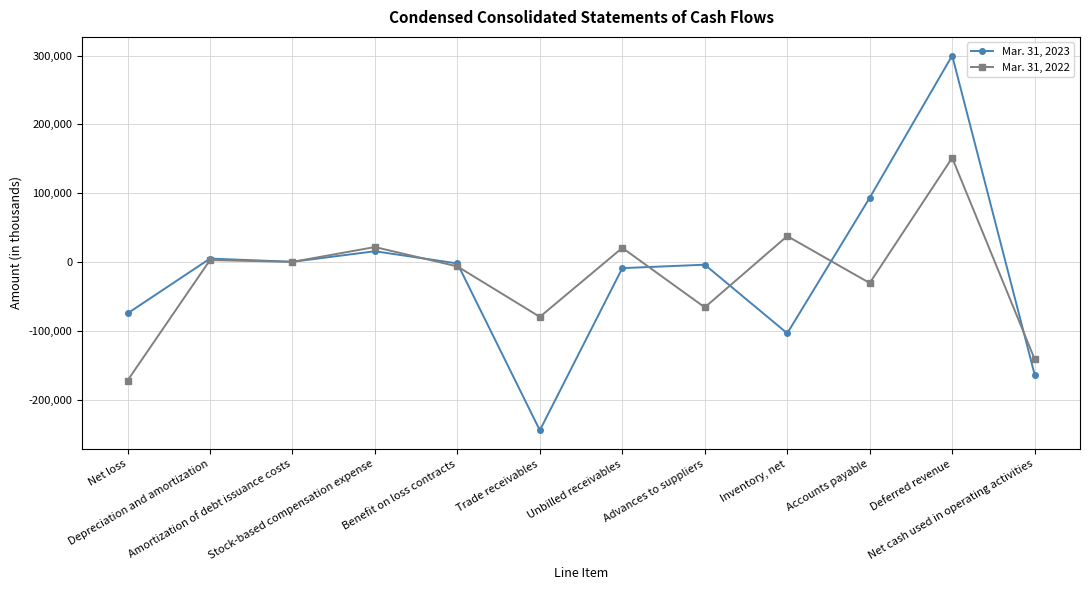

Which category has the highest value across all series?

Deferred revenue